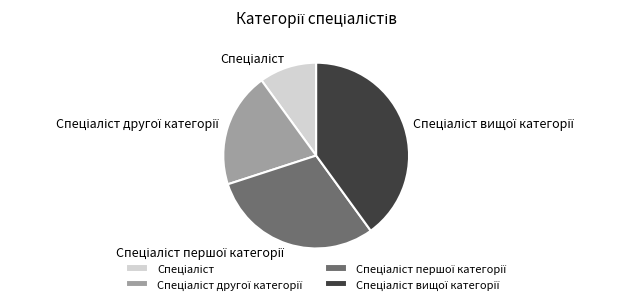

Does any single category account for the majority?

No